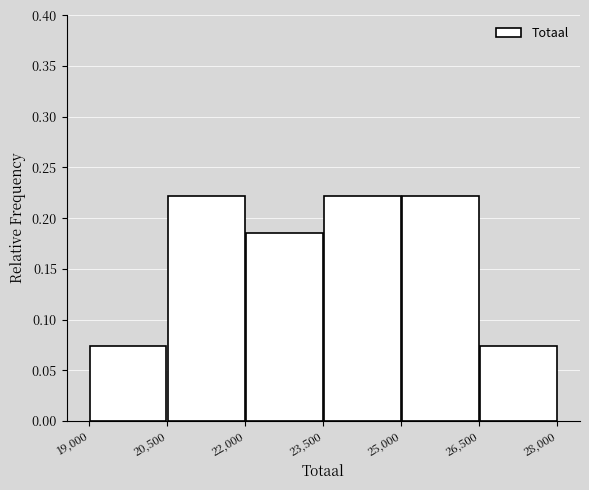

What is the height of the bar covering 20,500 to 22,000 on the x-axis? The values are not printed on the chart, so give them approximately, as read against the axis.

0.220